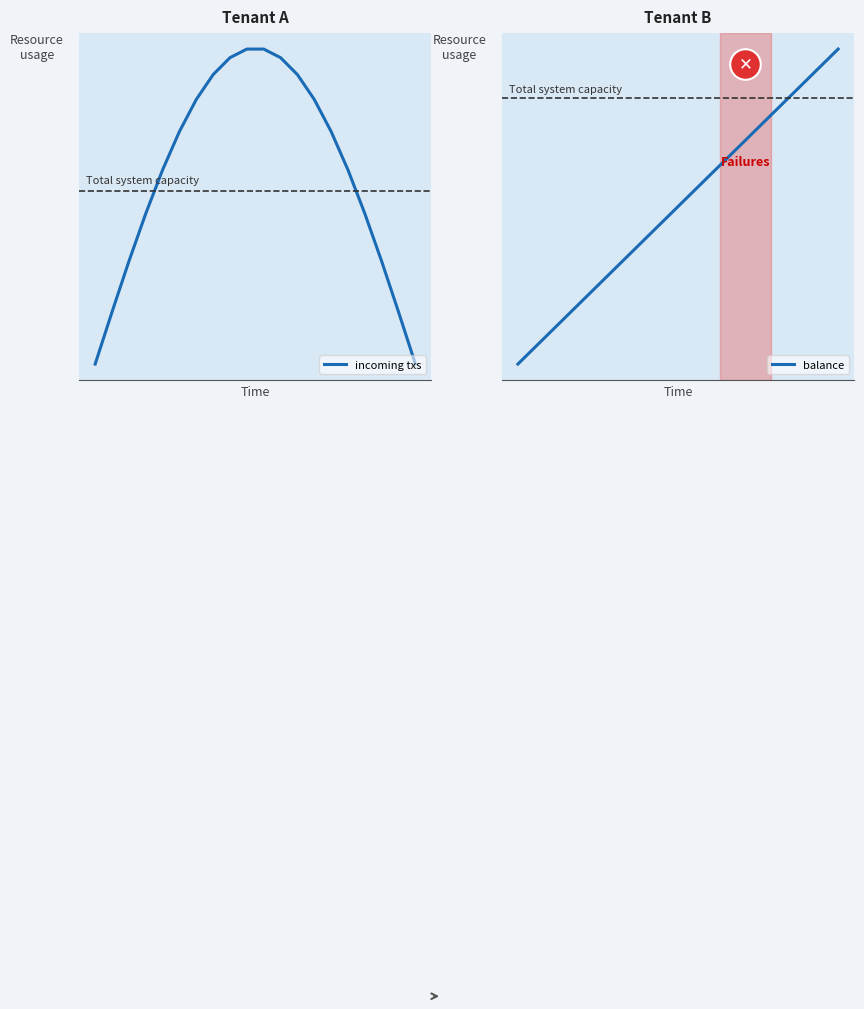

Is the value of incoming txs at 12 greater than the value of balance at 17?

Yes